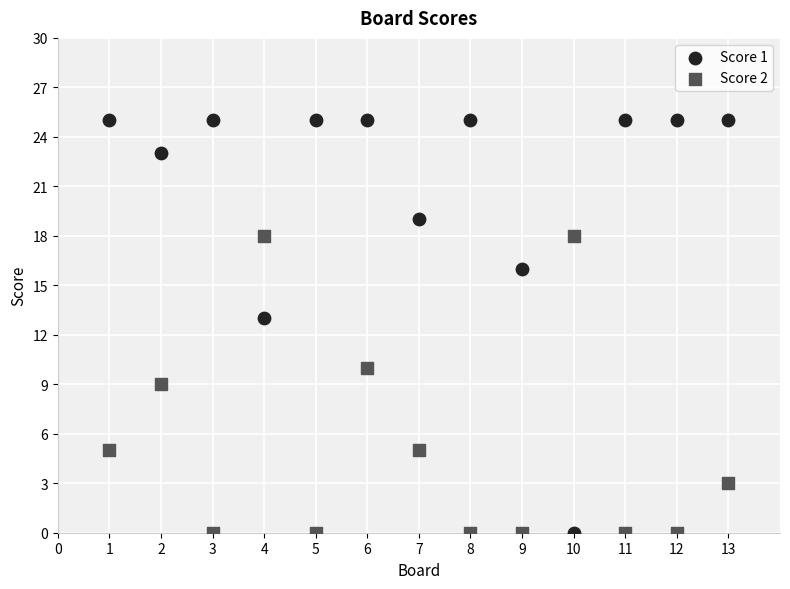

Across all data points, what is the range of Y values (max minus min)?

25